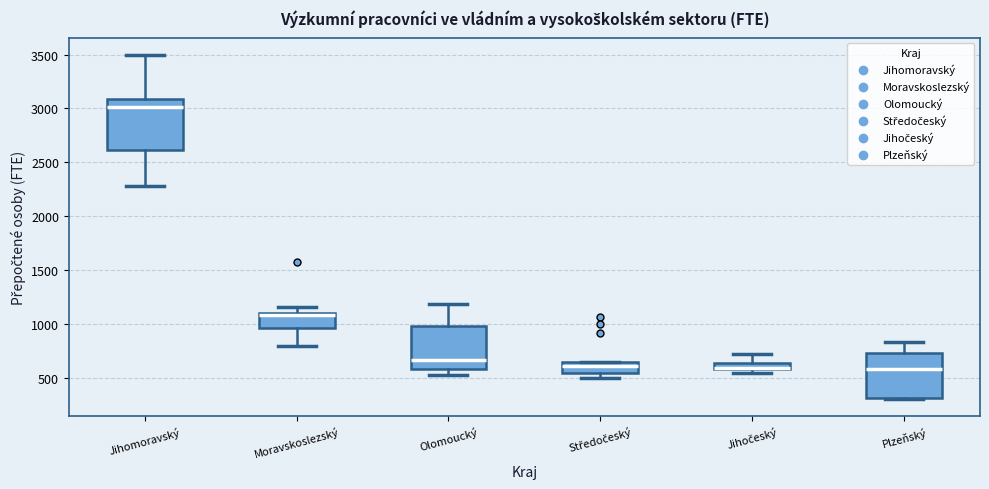

Where is the lower edge of the box for Středočeský on the y-axis? The values are not printed on the chart, so give them approximately, as read against the axis.

550